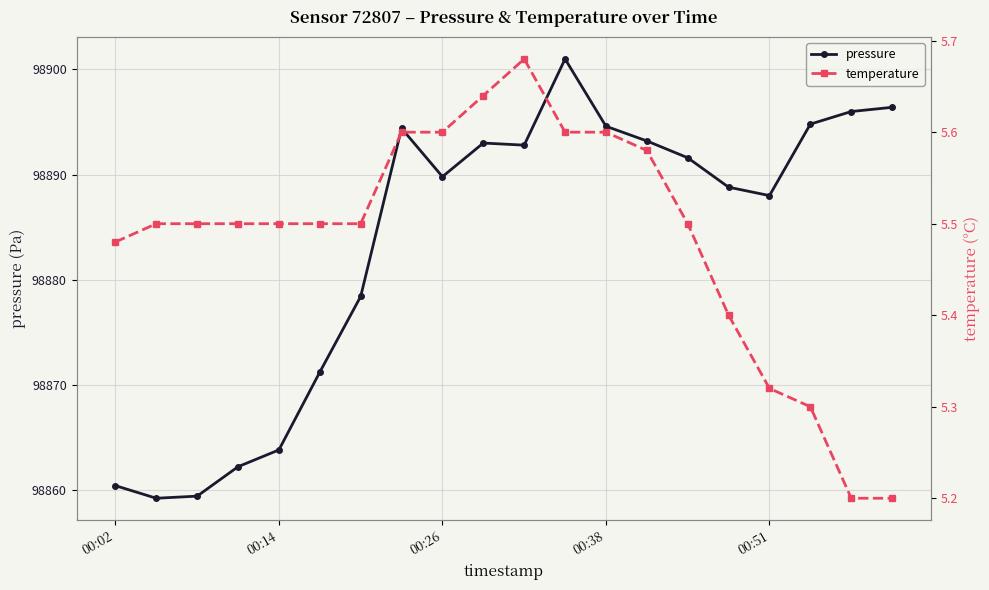

At which label is temperature closest to 5?

18